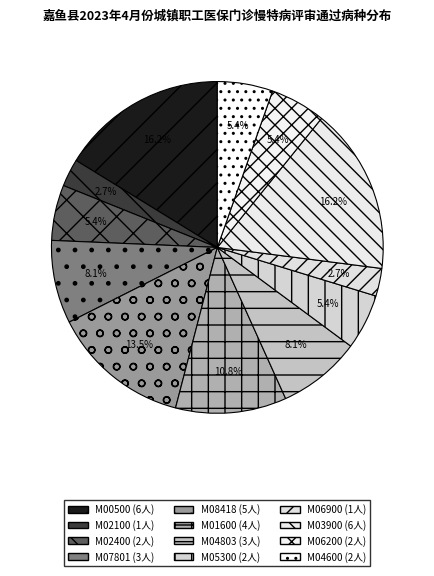

Rank the categories by value from highest to lowest.

M00500, M03900, M08418, M01600, M07801, M04803, M02400, M05300, M06200, M04600, M02100, M06900